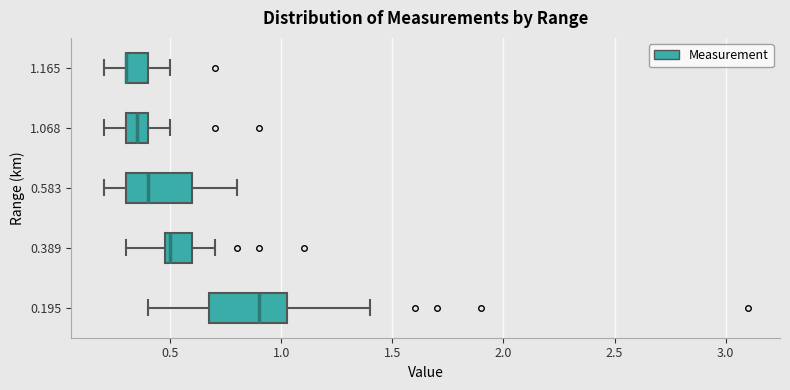

Reading bottom to top, read every box against the x-axis: the position of its median line, the range the box covers, and the ends of its whiskers. The values are not printed on the chart, so give them approximately, as read against the axis.

0.195: median 0.90, box 0.70 to 1.05, whiskers 0.40 to 1.40
0.389: median 0.50 (just right of the box's left edge), box 0.50 to 0.60, whiskers 0.30 to 0.70
0.583: median 0.40, box 0.30 to 0.60, whiskers 0.20 to 0.80
1.068: median 0.35, box 0.30 to 0.40, whiskers 0.20 to 0.50
1.165: median 0.30 (drawn on the box's left edge), box 0.30 to 0.40, whiskers 0.20 to 0.50